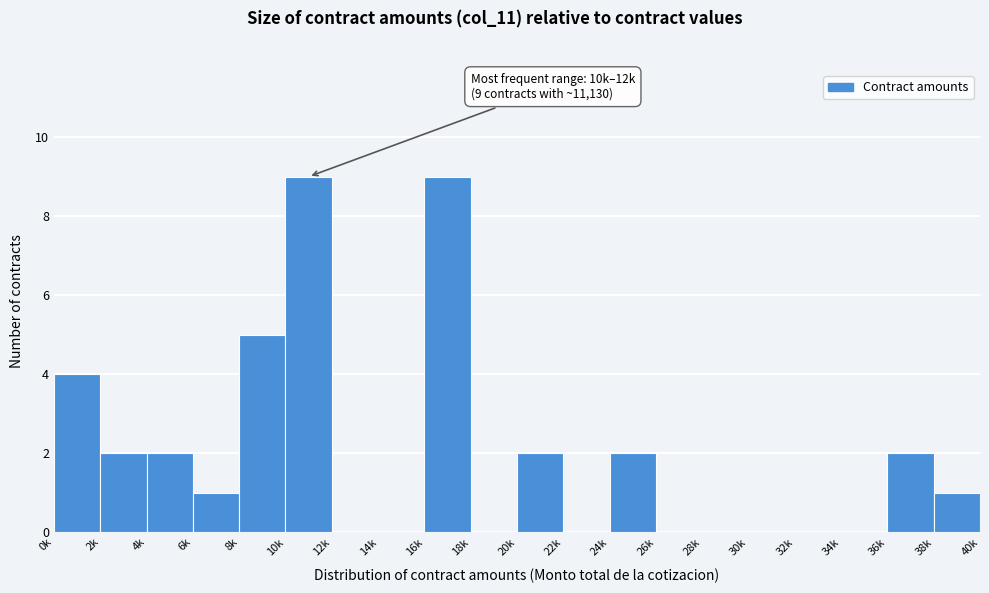

Reading left to right, what are all the values shown in this chart?

0k=4	2k=2	4k=2	6k=1	8k=5	10k=9	12k=0	14k=0	16k=9	18k=0	20k=2	22k=0	24k=2	26k=0	28k=0	30k=0	32k=0	34k=0	36k=2	38k=1